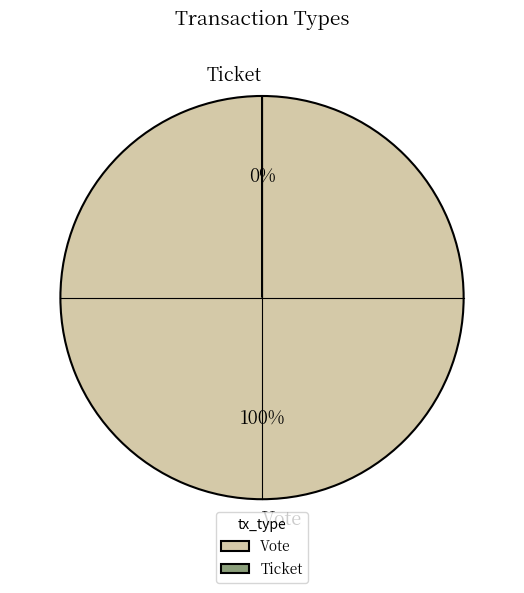

How many slices are in this pie chart?

2